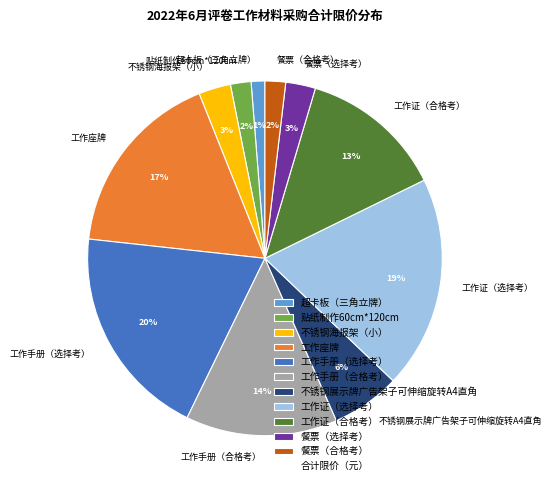

Which category has the smallest portion of the pie?

超卡板（三角立牌）